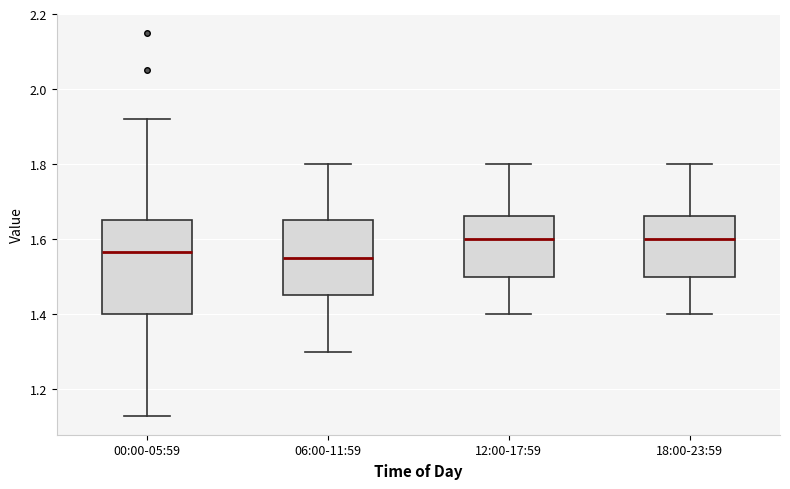

Where does the lower whisker of the box for 12:00-17:59 end on the y-axis? The values are not printed on the chart, so give them approximately, as read against the axis.

1.40